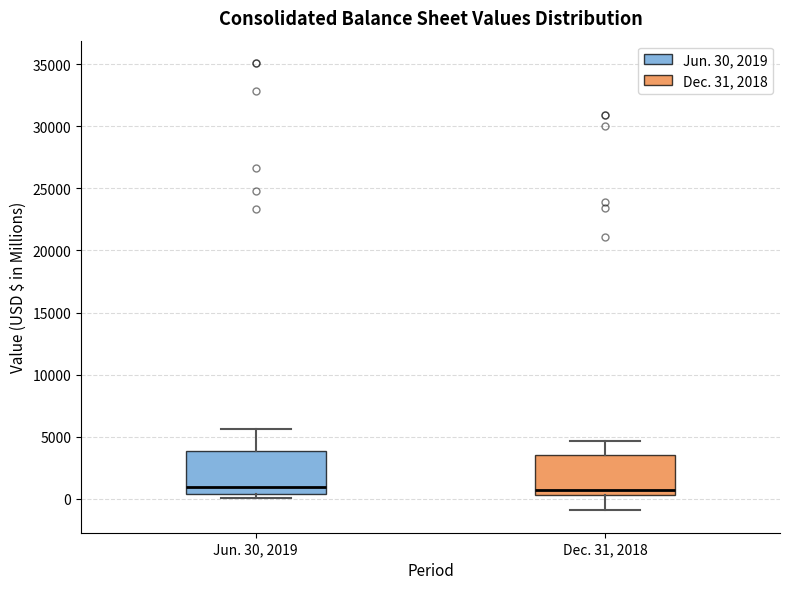

Reading left to right, transcribe this box plot: for each box, give where its median line is, the range the box spans, and where its two whiskers end, as read against the y-axis. The values are not printed on the chart, so give them approximately, as read against the axis.

Jun. 30, 2019: median 1000, box 500 to 4000, whiskers 0 to 5500
Dec. 31, 2018: median 500 (just above the box's lower edge), box 500 to 3500, whiskers -1000 to 4500